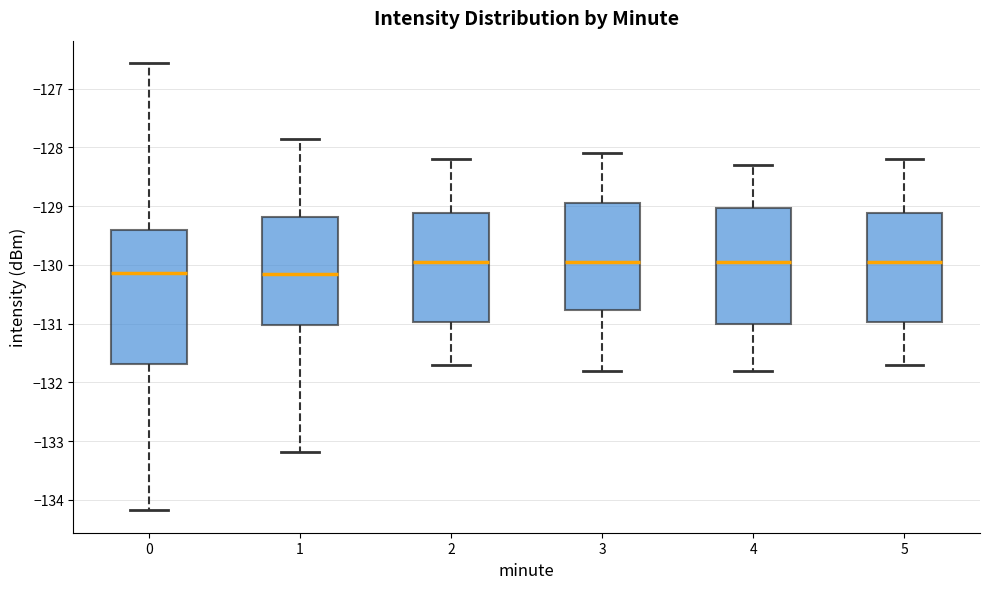

Reading left to right, read every box against the y-axis: the position of its median line, the range the box covers, and the ends of its whiskers. The values are not printed on the chart, so give them approximately, as read against the axis.

0: median -130.1, box -131.7 to -129.4, whiskers -134.2 to -126.6
1: median -130.1, box -131.0 to -129.2, whiskers -133.2 to -127.9
2: median -129.9, box -131.0 to -129.1, whiskers -131.7 to -128.2
3: median -129.9, box -130.8 to -128.9, whiskers -131.8 to -128.1
4: median -129.9, box -131.0 to -129.0, whiskers -131.8 to -128.3
5: median -129.9, box -131.0 to -129.1, whiskers -131.7 to -128.2